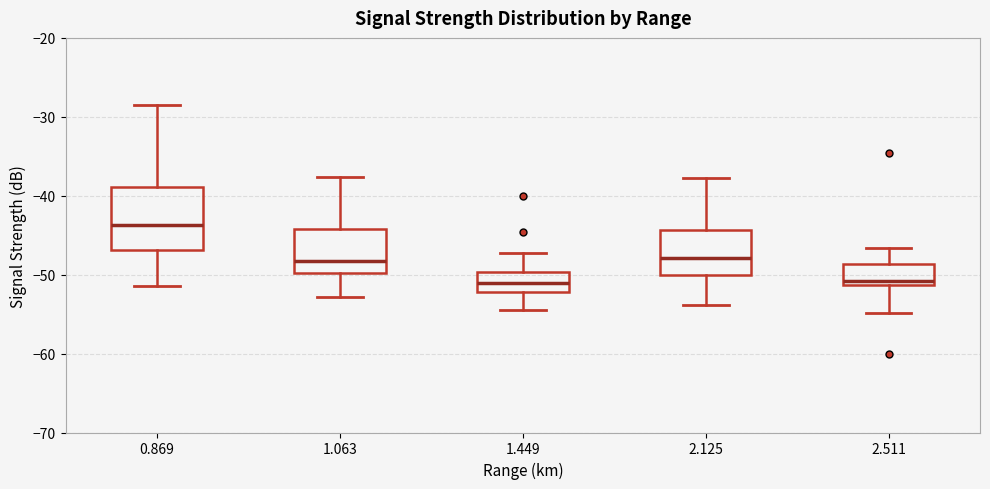

Which box is the tallest, from its lower edge to its upper edge?

0.869